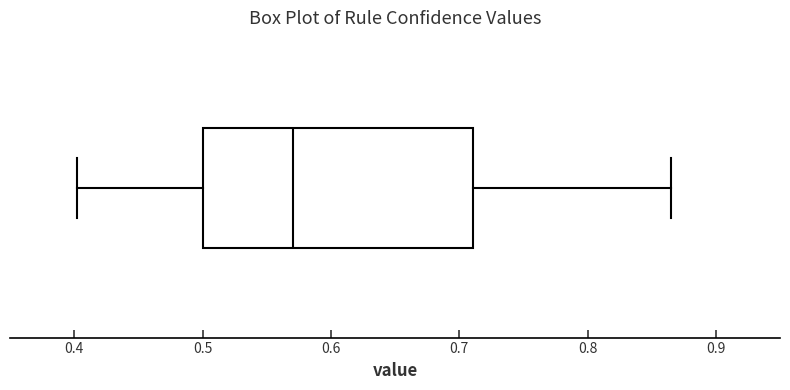

Read this box plot against the x-axis: the position of the median line, the range covered by the box, and the ends of both whiskers. The values are not printed on the chart, so give them approximately, as read against the axis.

median 0.57, box 0.50 to 0.71, whiskers 0.40 to 0.86